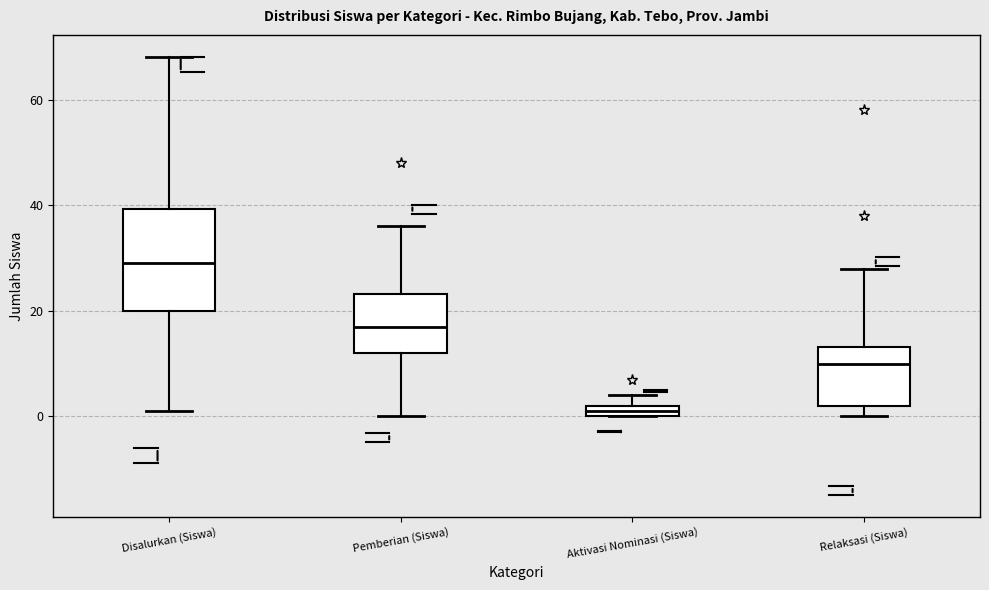

Comparing the boxes themselves (not the whiskers), which one is the tallest?

Disalurkan (Siswa)